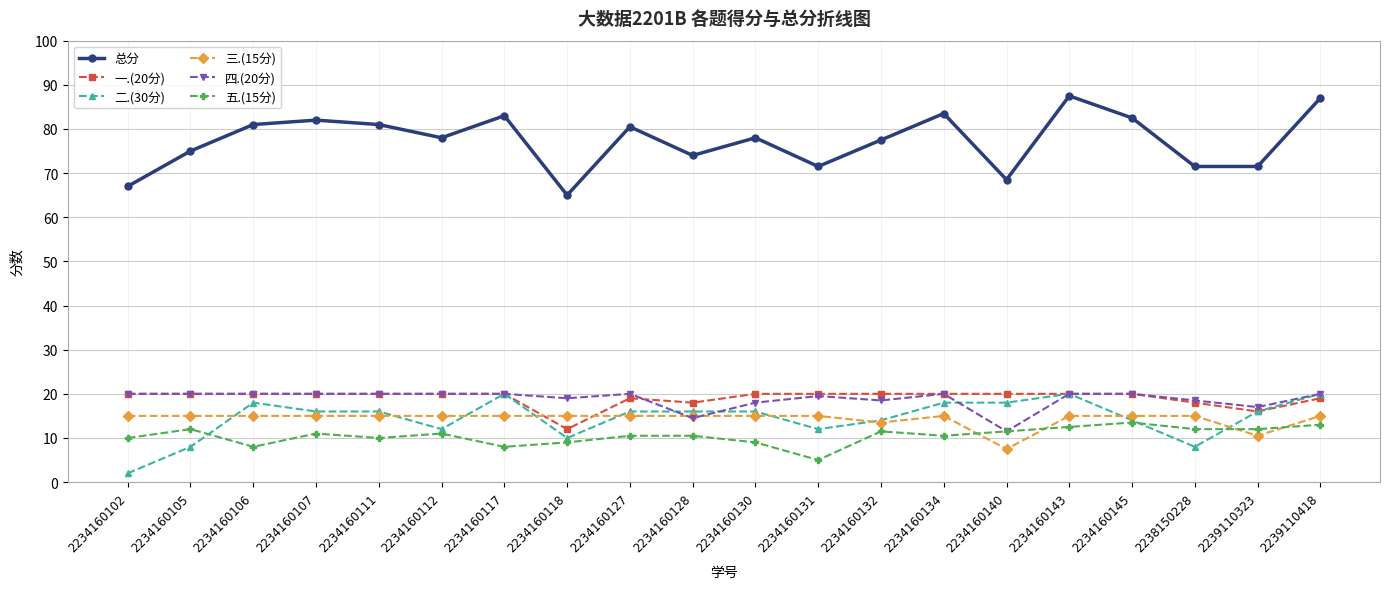

Reading left to right, list all the values displayed in this chart.

总分: 67.0	75.0	81.0	82.0	81.0	78.0	83.0	65.0	80.5	74.0	78.0	71.5	77.5	83.5	68.5	87.5	82.5	71.5	71.5	87.0
一.(20分): 20.0	20.0	20.0	20.0	20.0	20.0	20.0	12.0	19.0	18.0	20.0	20.0	20.0	20.0	20.0	20.0	20.0	18.0	16.0	19.0
二.(30分): 2.0	8.0	18.0	16.0	16.0	12.0	20.0	10.0	16.0	16.0	16.0	12.0	14.0	18.0	18.0	20.0	14.0	8.0	16.0	20.0
三.(15分): 15.0	15.0	15.0	15.0	15.0	15.0	15.0	15.0	15.0	15.0	15.0	15.0	13.5	15.0	7.5	15.0	15.0	15.0	10.5	15.0
四.(20分): 20.0	20.0	20.0	20.0	20.0	20.0	20.0	19.0	20.0	14.5	18.0	19.5	18.5	20.0	11.5	20.0	20.0	18.5	17.0	20.0
五.(15分): 10.0	12.0	8.0	11.0	10.0	11.0	8.0	9.0	10.5	10.5	9.0	5.0	11.5	10.5	11.5	12.5	13.5	12.0	12.0	13.0